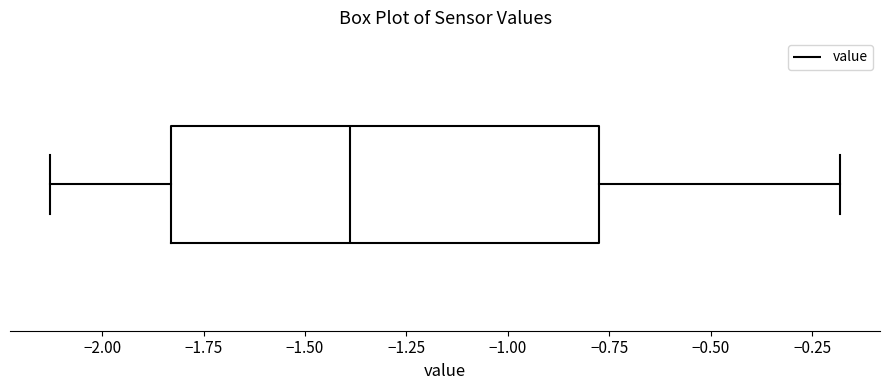

Transcribe this box plot: give where the median line is, the range the box spans, and where the two whiskers end, as read against the x-axis. The values are not printed on the chart, so give them approximately, as read against the axis.

median -1.40, box -1.85 to -0.75, whiskers -2.15 to -0.20